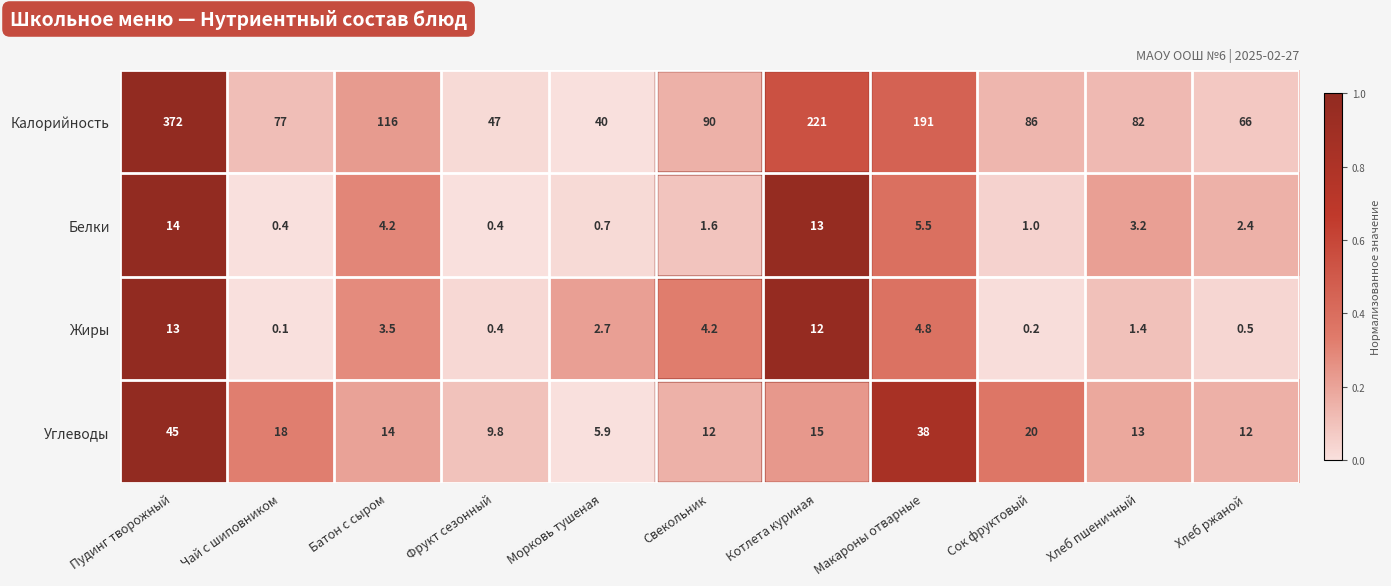

Where is Углеводы nearest to the value 25?

Сок фруктовый